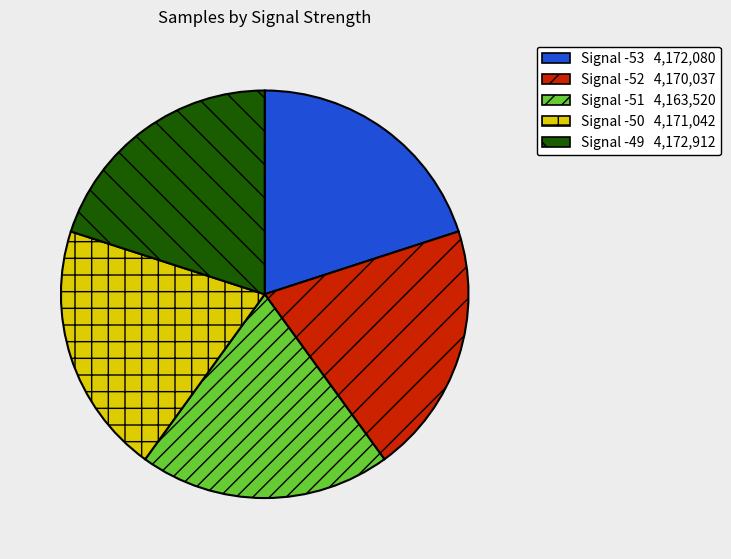

Does any single category account for the majority?

No